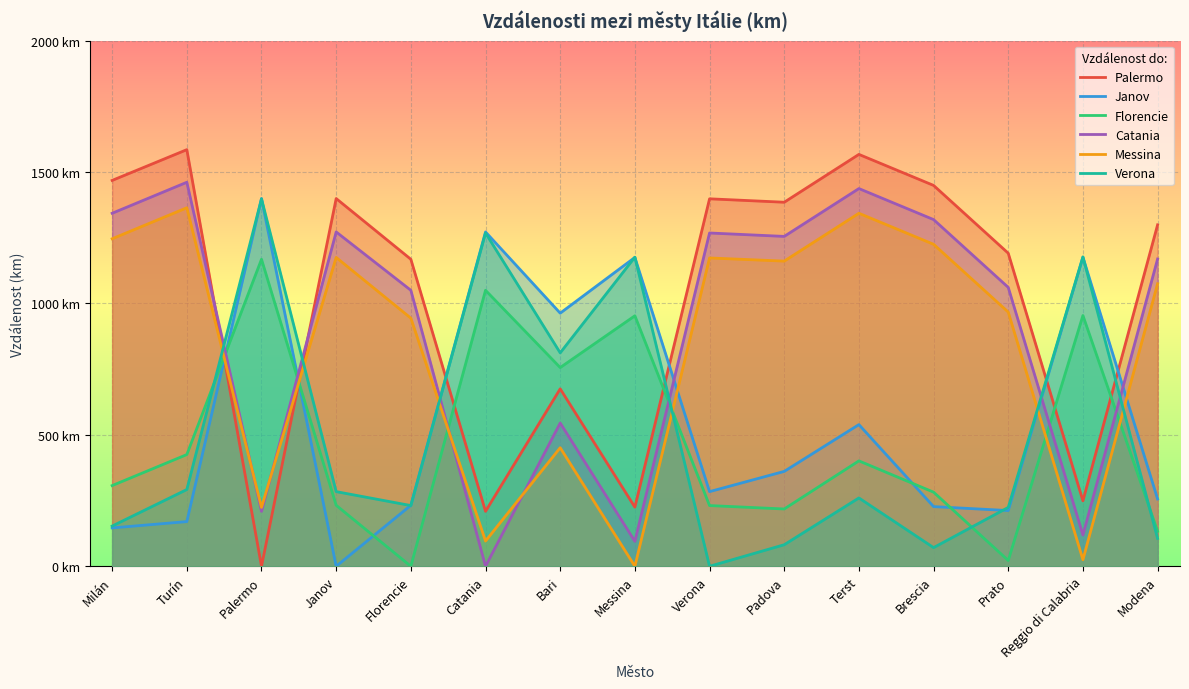

How many intersections are there between Florencie and Janov?

5